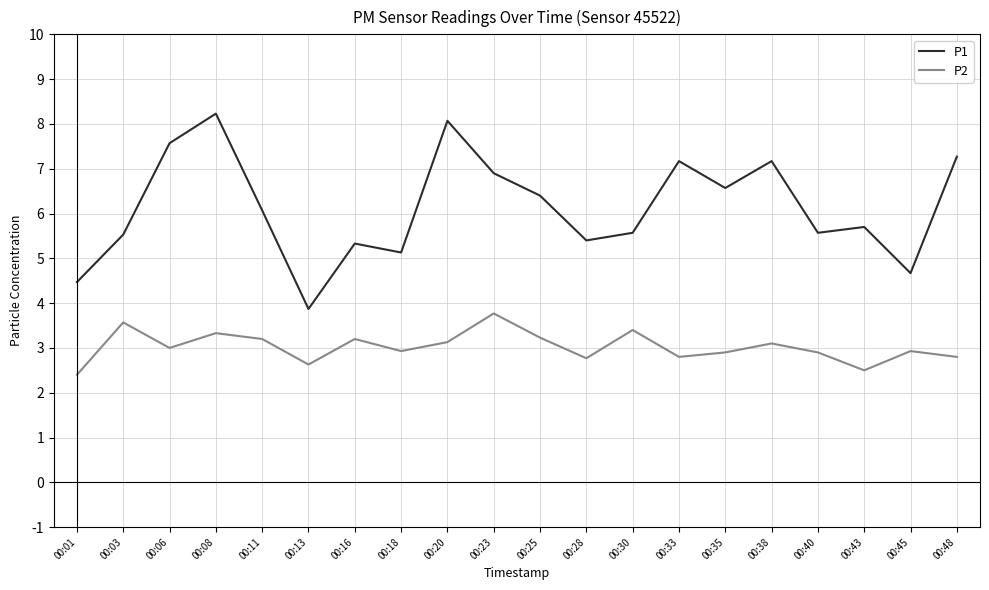

At which label does P1 reach its minimum?

00:13